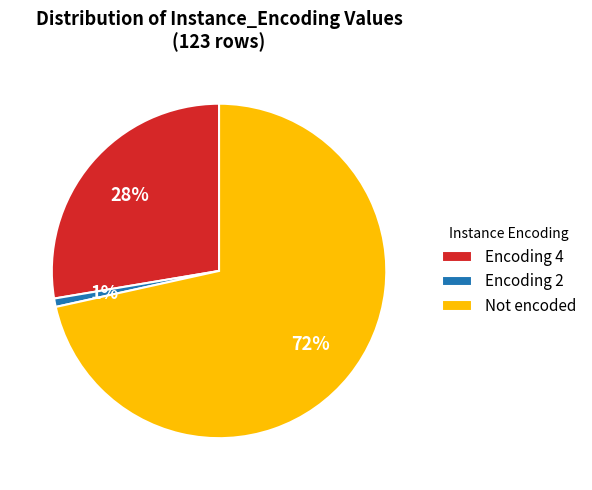

Do Not encoded and Encoding 2 together represent more than half of the pie?

Yes